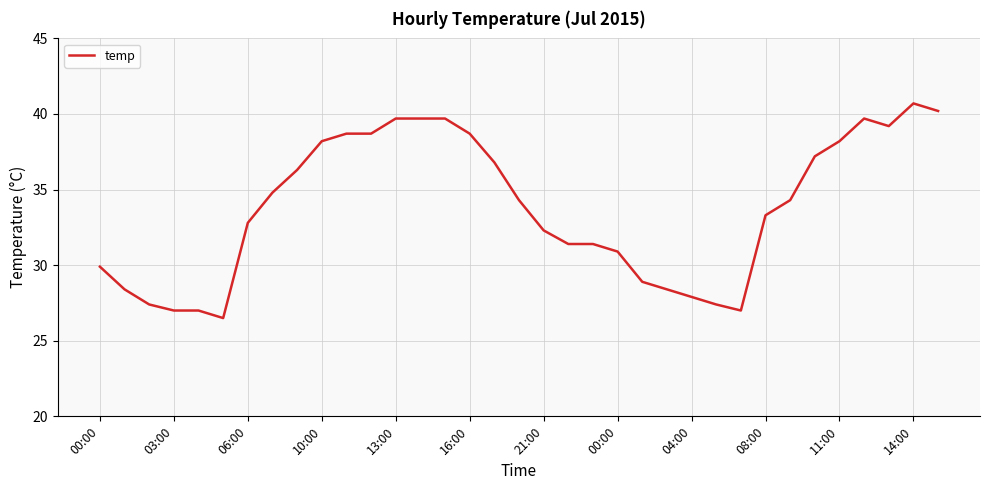

Does the chart display data point markers on the line(s)?

No